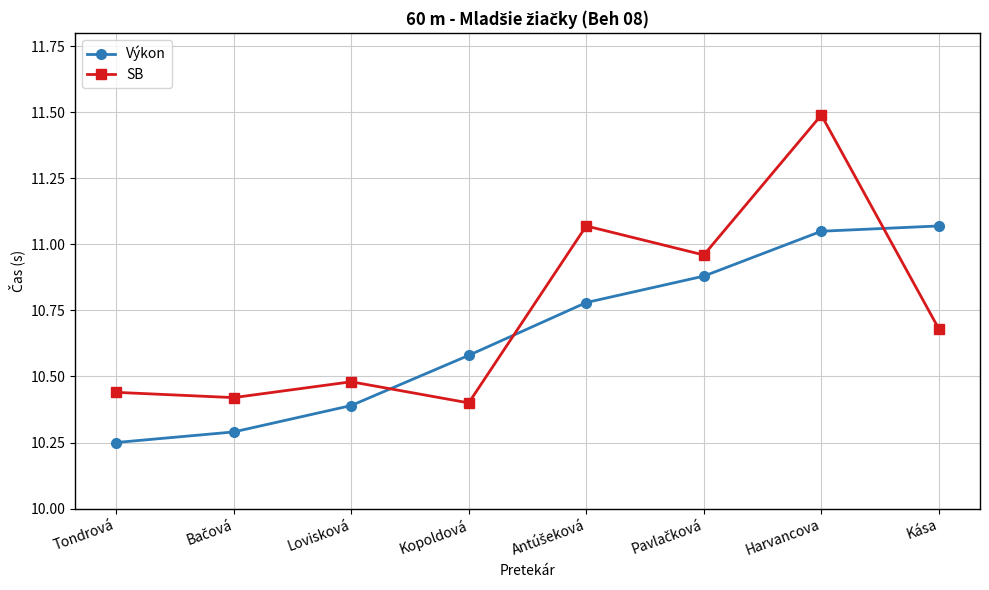

The value of SB at Kopoldová is 17.7. True or false?

False